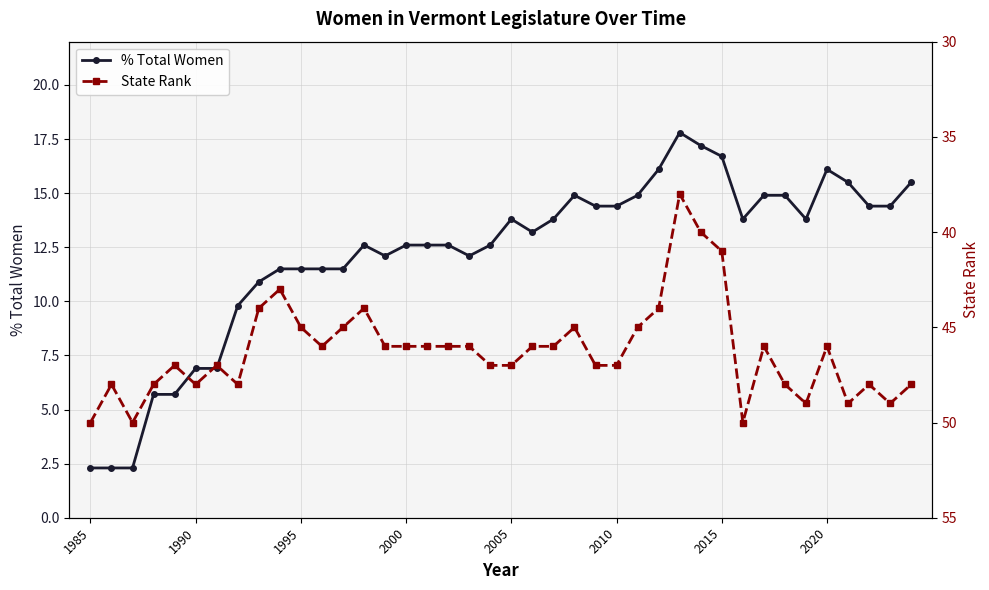

What is the maximum value for % Total Women?

17.8